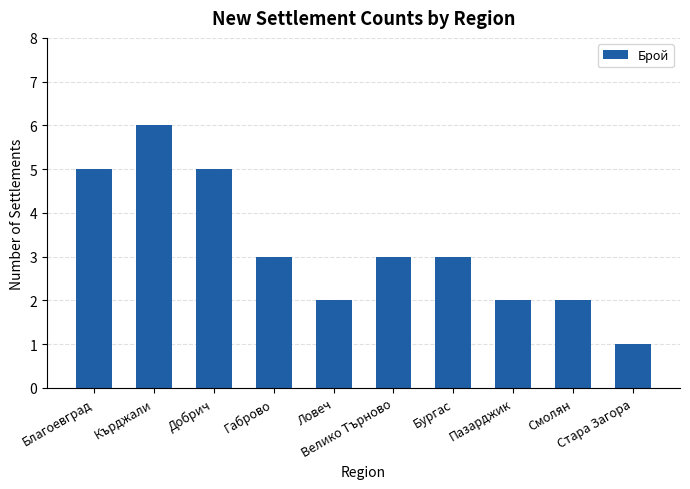

Reading left to right, transcribe all the data shown in this chart.

5	6	5	3	2	3	3	2	2	1